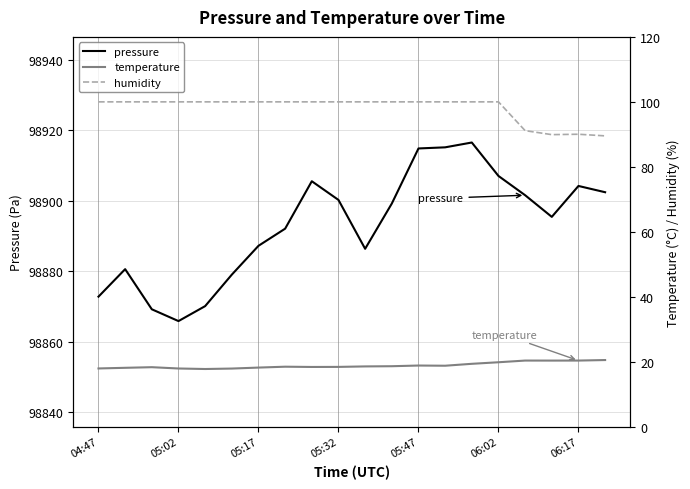

Reading right to left, list all the values displayed in this chart.

pressure: 98902.4	98904.2	98895.4	98901.6	98907.0	98916.5	98915.2	98914.8	98899.2	98886.3	98900.2	98905.5	98892.1	98887.2	98879.0	98870.1	98865.8	98869.2	98880.6	98872.8
temperature: 20.5	20.4	20.4	20.4	19.8	19.4	18.8	18.8	18.6	18.6	18.4	18.4	18.5	18.2	17.9	17.8	17.9	18.3	18.1	17.9
humidity: 89.5	90.0	89.9	91.1	100.0	100.0	100.0	100.0	100.0	100.0	100.0	100.0	100.0	100.0	100.0	100.0	100.0	100.0	100.0	100.0